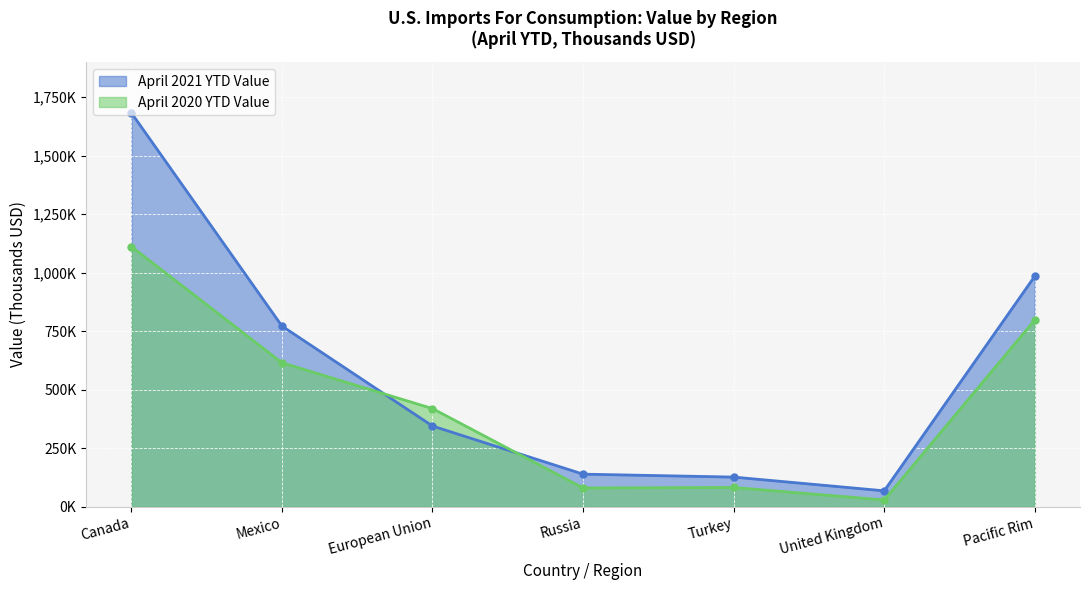

Reading left to right, what are all the values shown in this chart?

April 2021 YTD Value: Canada=1683325	Mexico=772178	European Union=344866	Russia=139222	Turkey=126668	United Kingdom=67973	Pacific Rim=985429
April 2020 YTD Value: Canada=1111758	Mexico=615360	European Union=419374	Russia=80077	Turkey=82367	United Kingdom=28862	Pacific Rim=798219